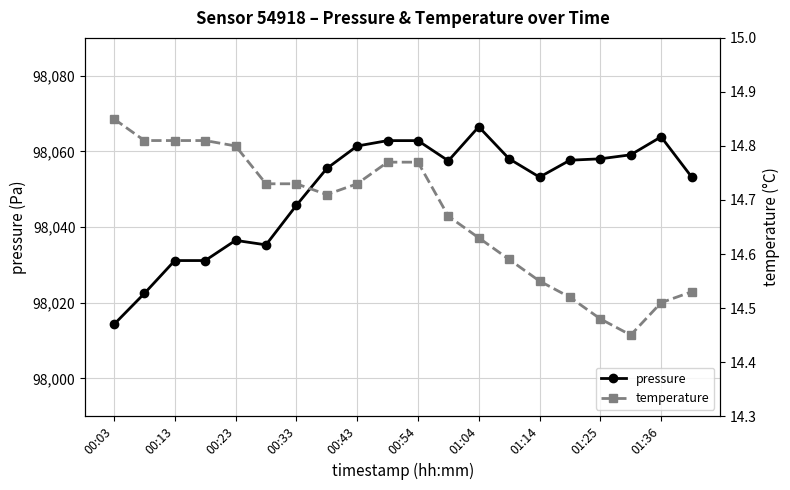

True or false: temperature and pressure cross at least once.

False